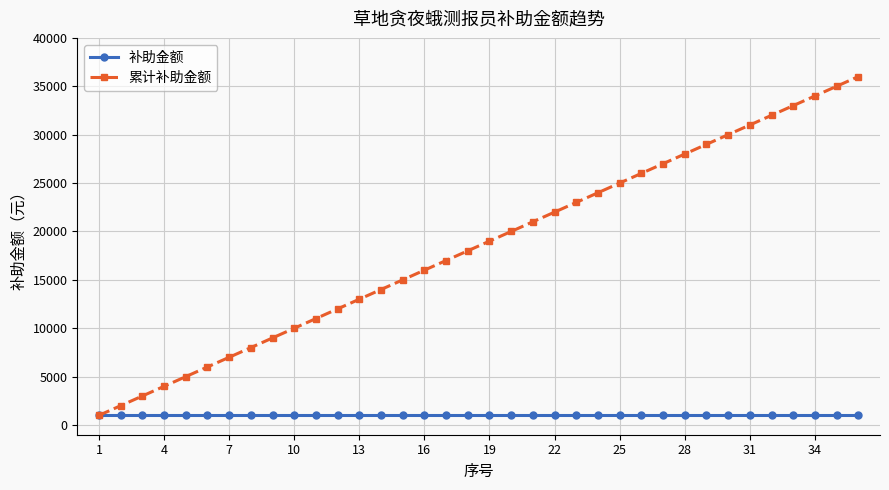

What is the highest value of the 累计补助金额 series?

36000